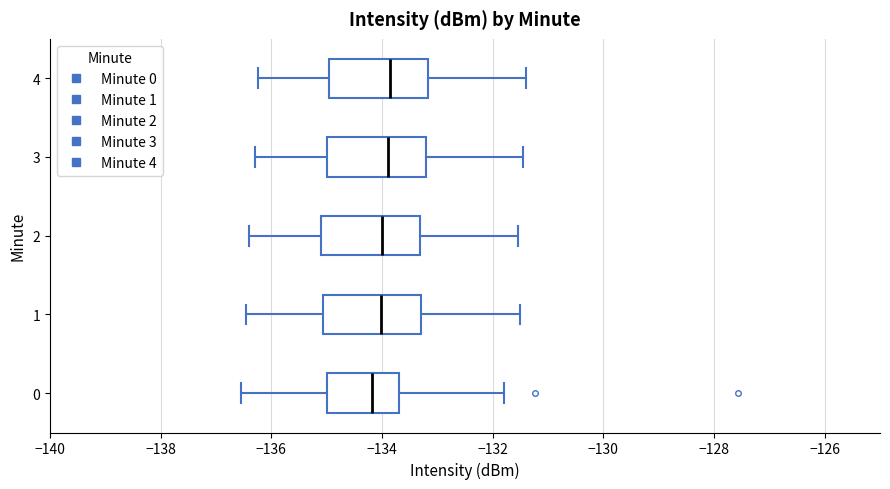

Reading bottom to top, read every box against the x-axis: the position of its median line, the range the box covers, and the ends of its whiskers. The values are not printed on the chart, so give them approximately, as read against the axis.

0: median -134.2, box -135.0 to -133.6, whiskers -136.6 to -131.8
1: median -134.0, box -135.0 to -133.2, whiskers -136.4 to -131.6
2: median -134.0, box -135.0 to -133.4, whiskers -136.4 to -131.6
3: median -133.8, box -135.0 to -133.2, whiskers -136.2 to -131.4
4: median -133.8, box -135.0 to -133.2, whiskers -136.2 to -131.4